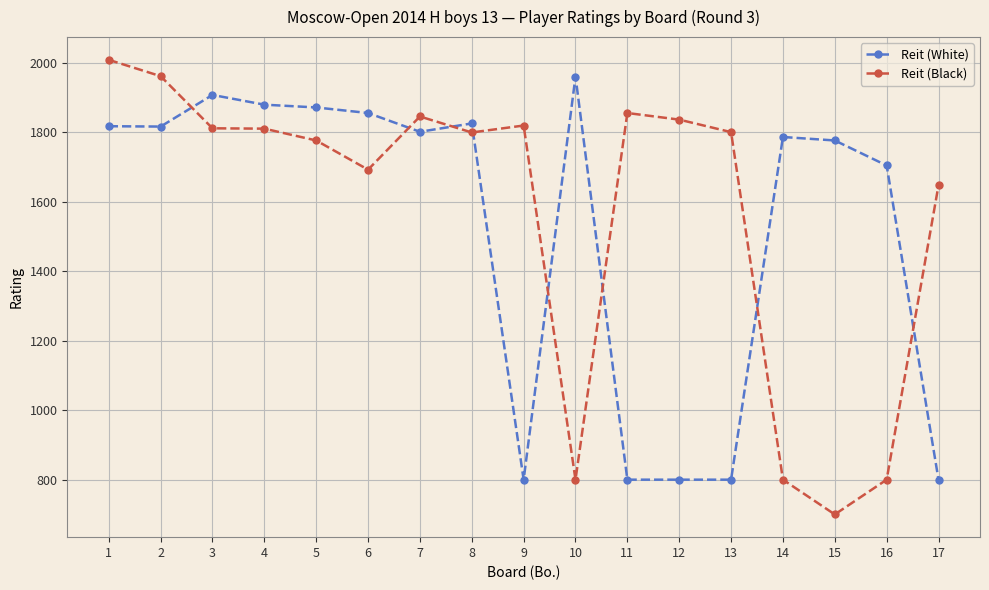

Where does the Reit (White) series first go above 1801?

1